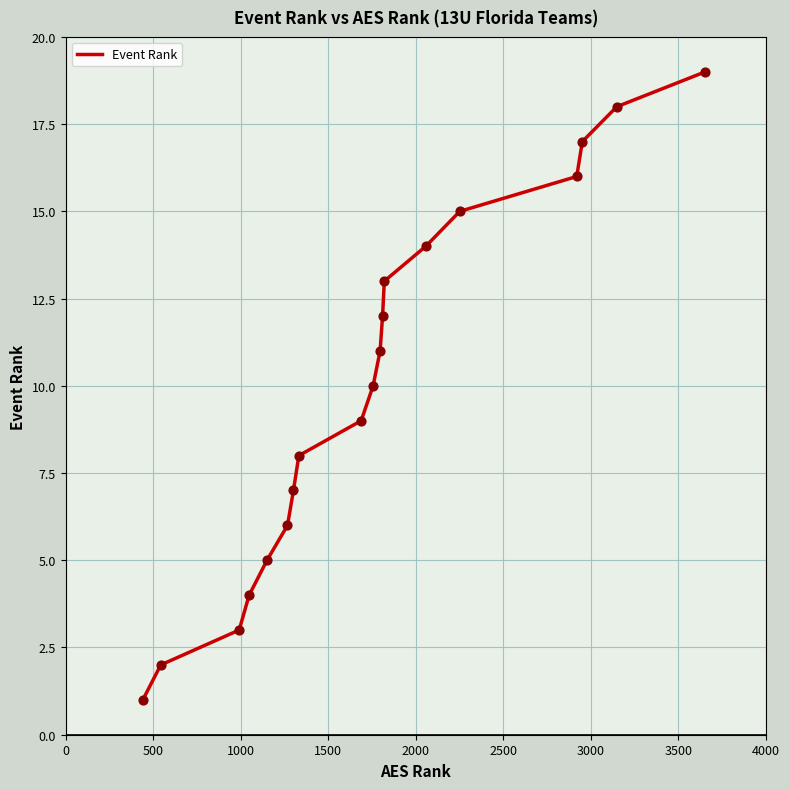

What is the maximum value shown in the chart?

19